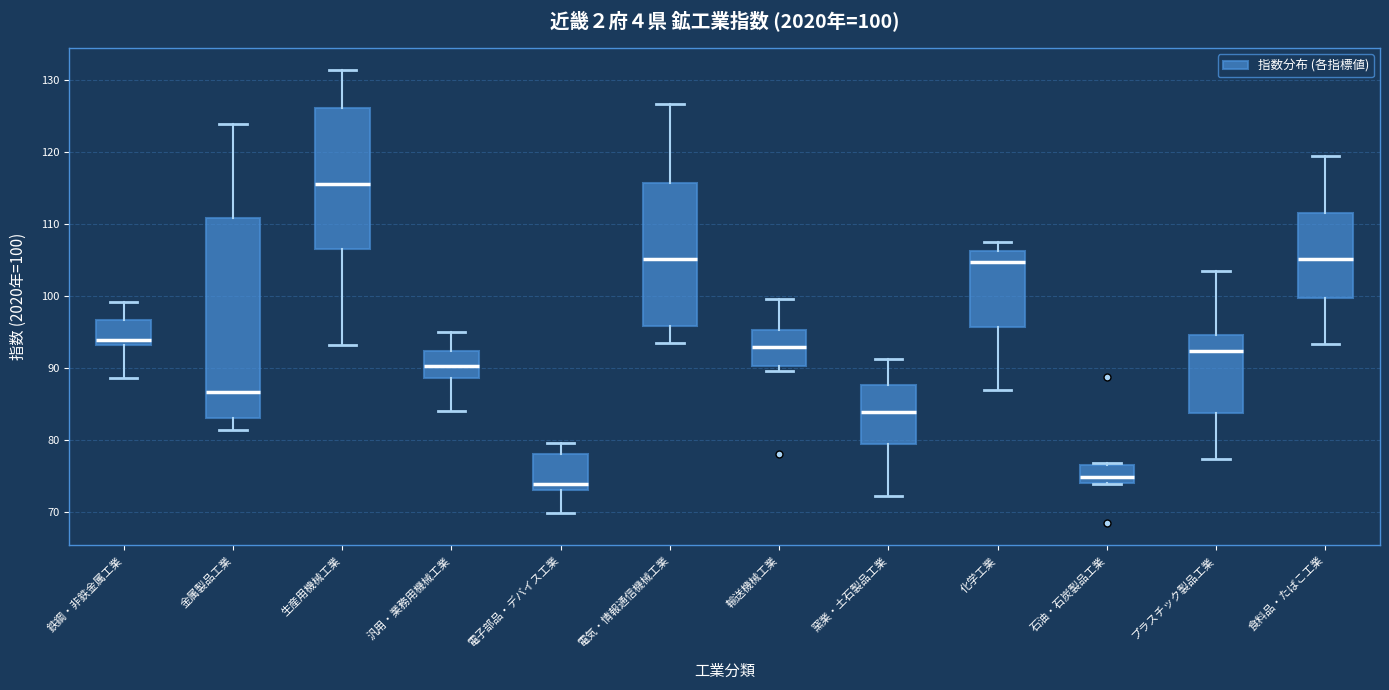

Which box is the tallest, from its lower edge to its upper edge?

金属製品工業